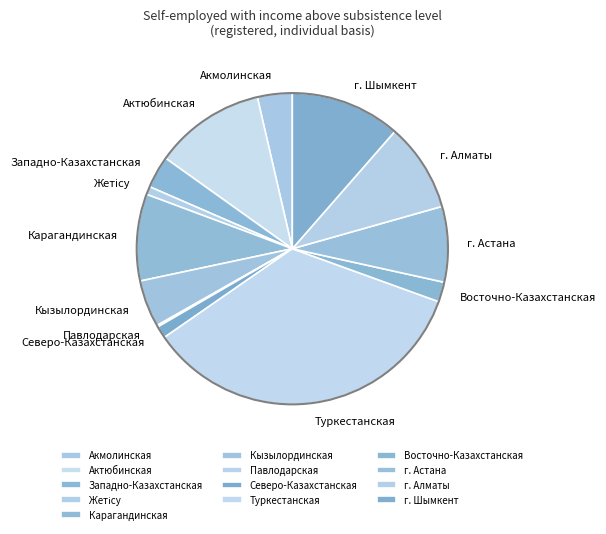

Is г. Астана the majority of the pie?

No